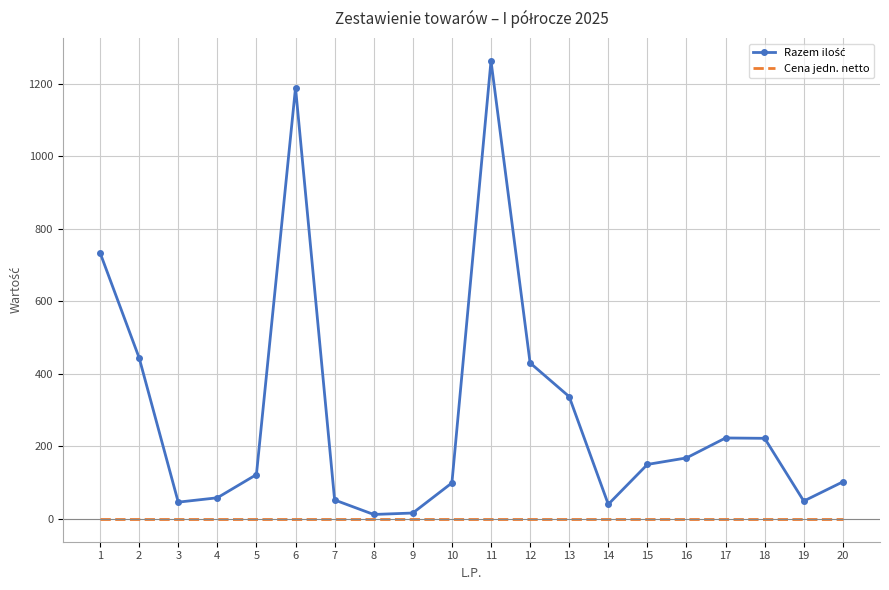

The value of Cena jedn. netto at 17 is 0. True or false?

True